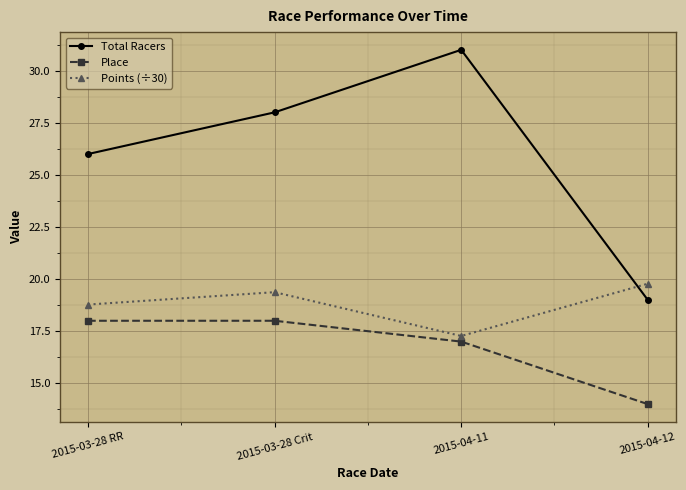

How many data points in Points (÷30) are above 19?

2